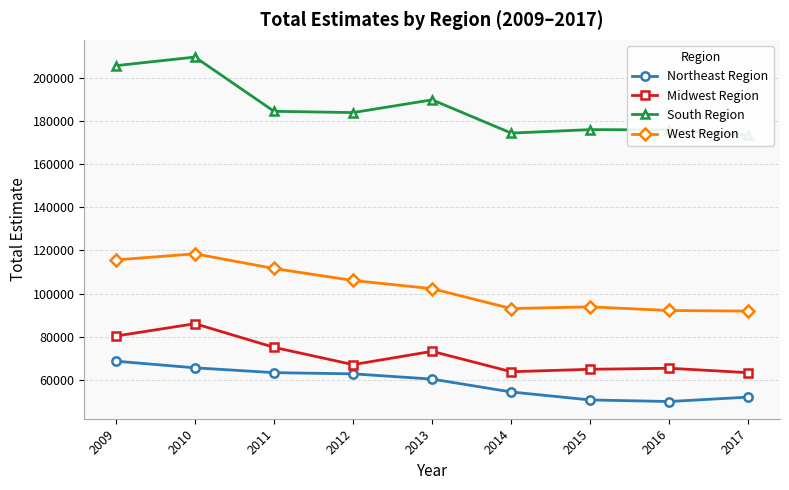

Reading right to left, list all the values displayed in this chart.

Northeast Region: 52065	50028	50750	54446	60408	62836	63395	65622	68706
Midwest Region: 63379	65428	64943	63816	73260	67107	75107	86059	80340
South Region: 173437	175790	175913	174312	189714	183812	184400	209514	205539
West Region: 91894	92168	93859	93081	102267	106060	111615	118408	115595